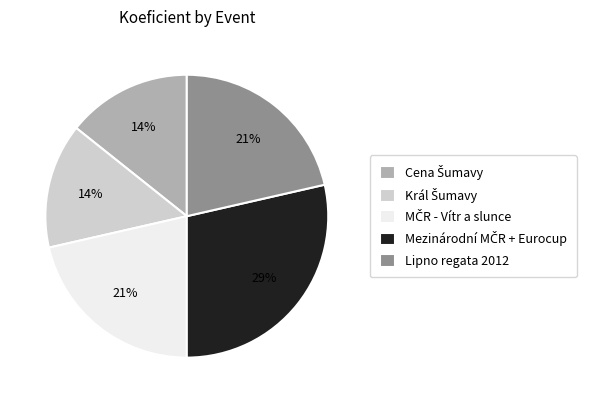

How many segments does this pie chart have?

5